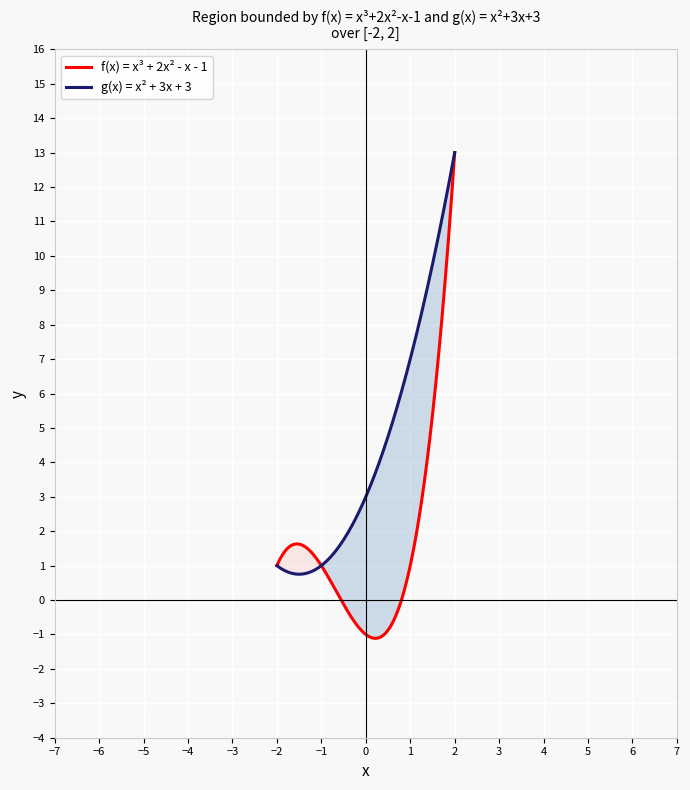

What is the minimum value for f(x) = x³ + 2x² - x - 1?

-1.1